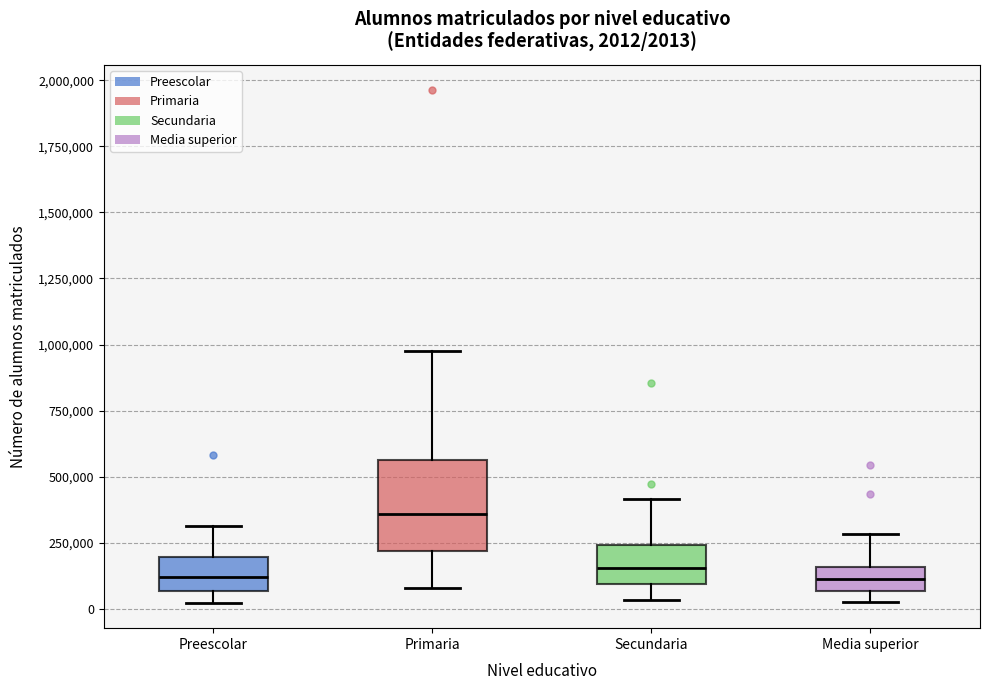

Which box is the tallest, from its lower edge to its upper edge?

Primaria